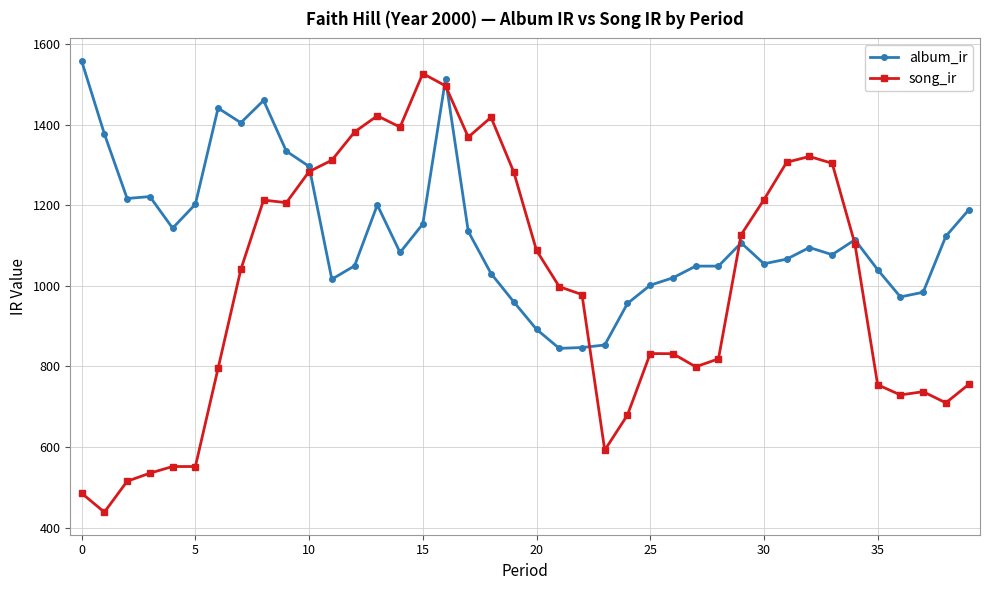

What is the difference between the maximum and minimum values in the song_ir series?

1088.5